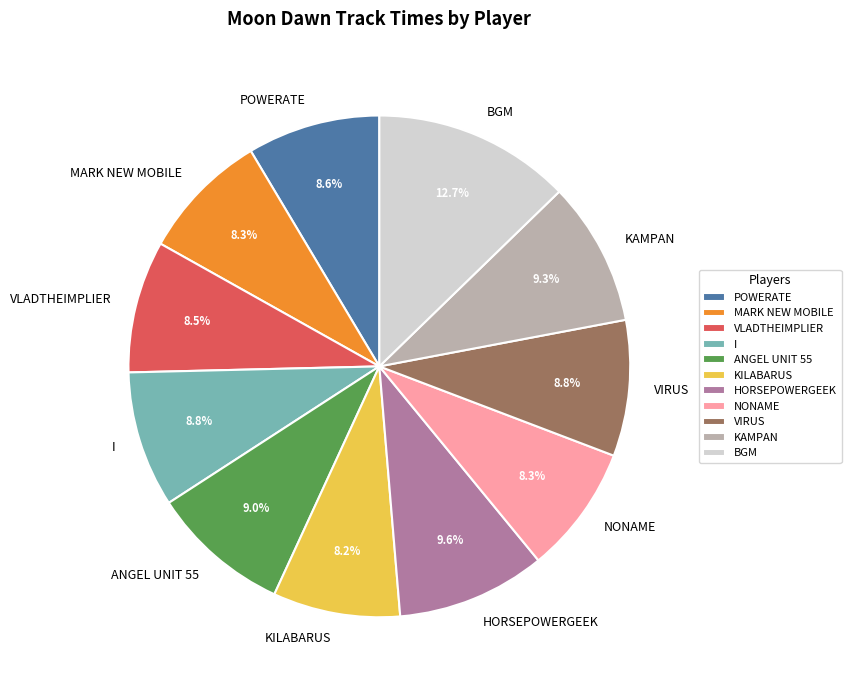

Count the number of slices in the pie.

11